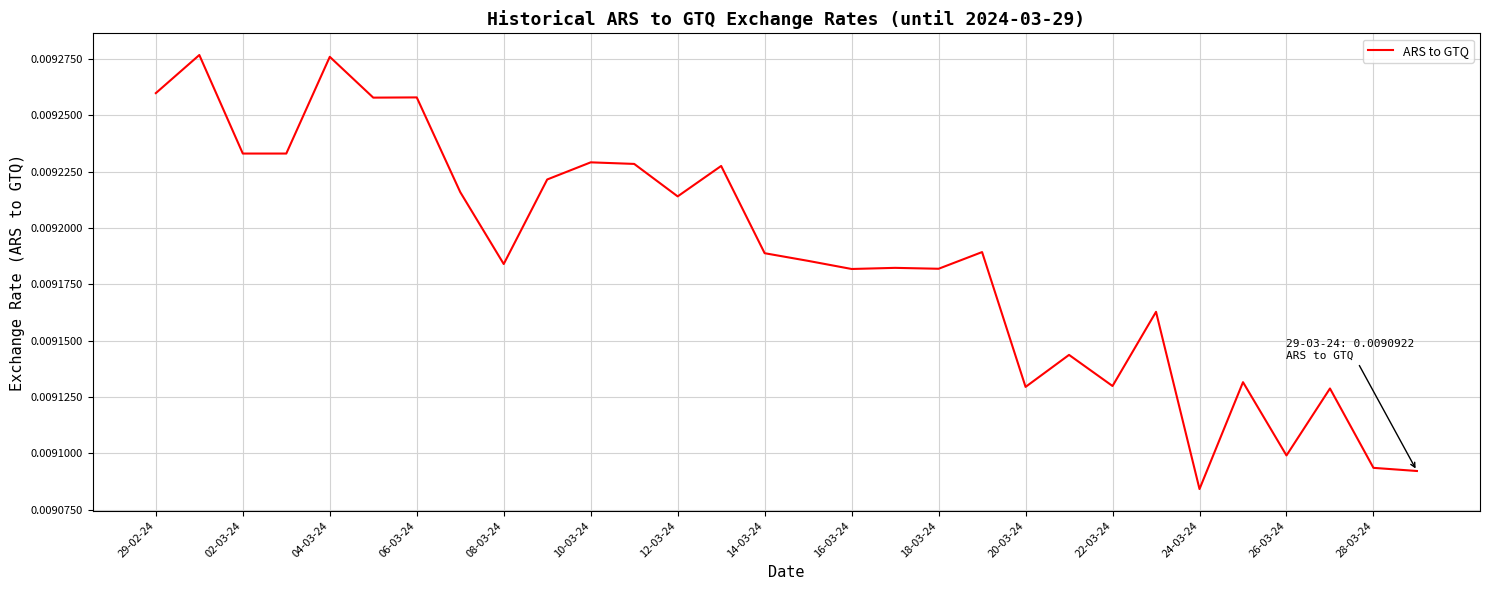

How many lines are shown in the chart?

1